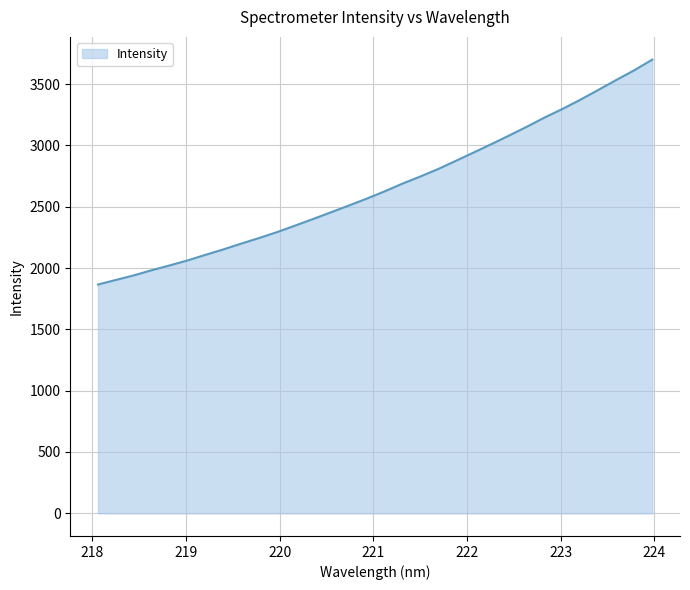

What is the maximum value shown in the chart?

3700.3